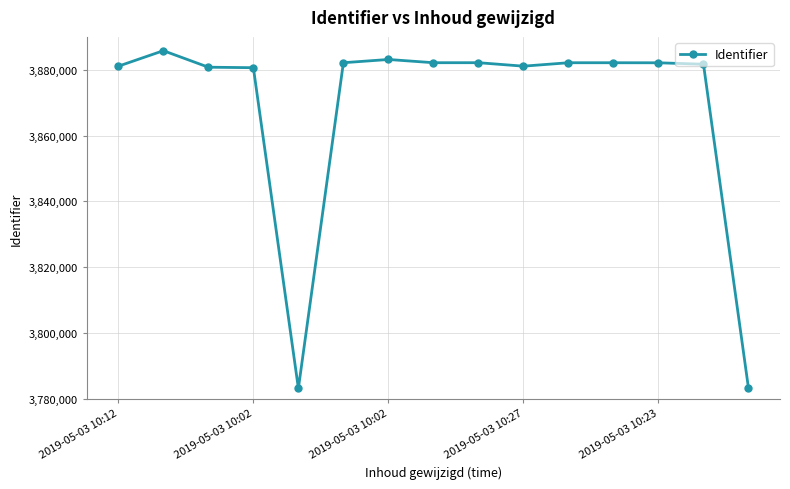

What is the average value?

3868903